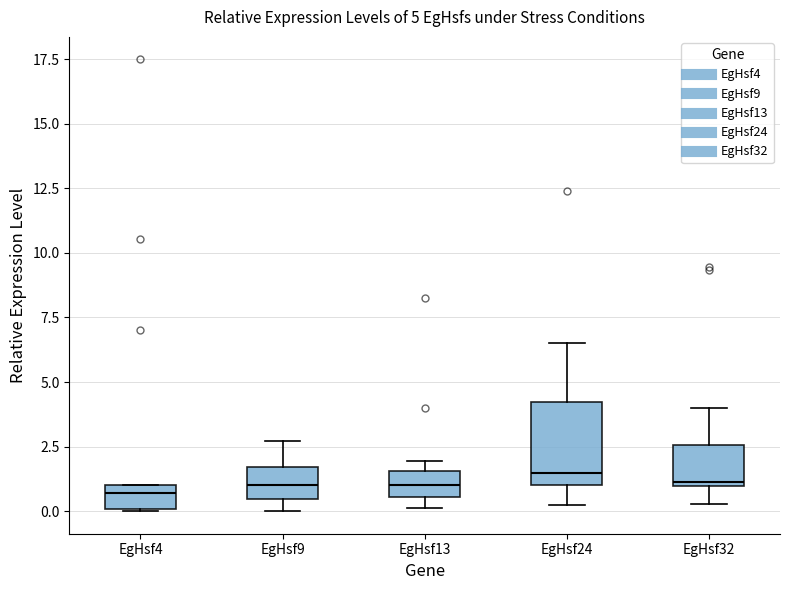

Comparing the boxes themselves (not the whiskers), which one is the tallest?

EgHsf24